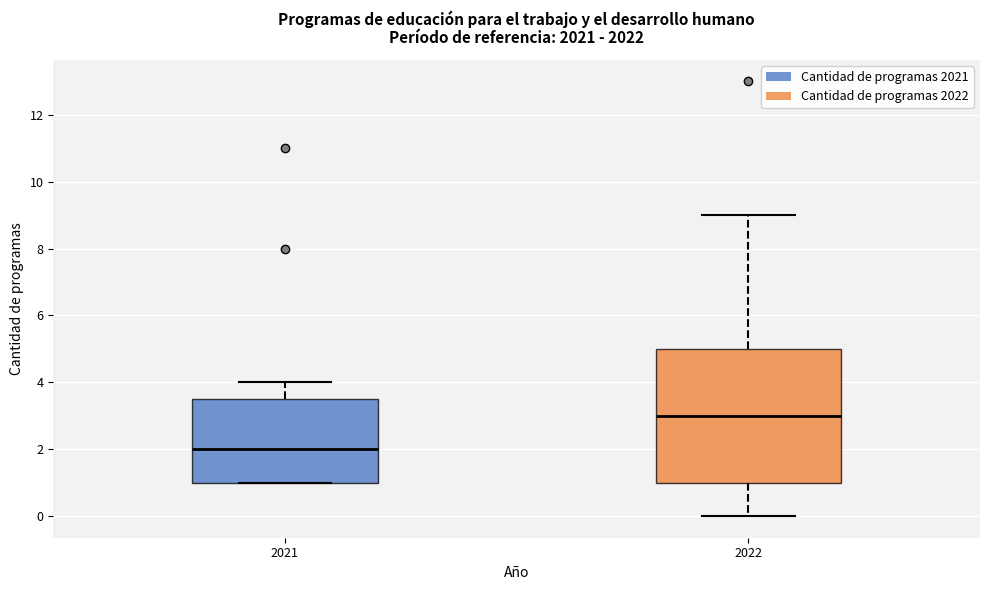

Reading left to right, read every box against the y-axis: the position of its median line, the range the box covers, and the ends of its whiskers. The values are not printed on the chart, so give them approximately, as read against the axis.

2021: median 2.0, box 1.0 to 3.6, whiskers 1.0 to 4.0
2022: median 3.0, box 1.0 to 5.0, whiskers 0.0 to 9.0